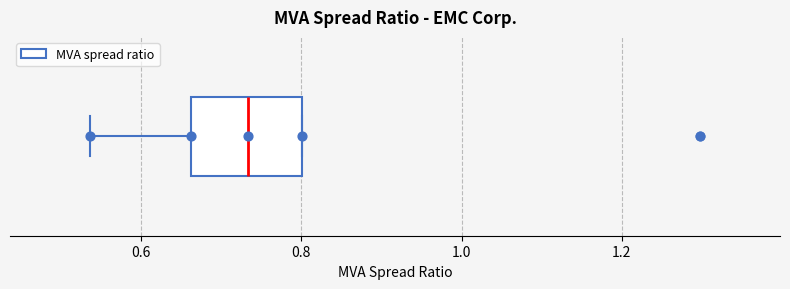

Where does the median line of the box sit on the x-axis? The values are not printed on the chart, so give them approximately, as read against the axis.

0.74